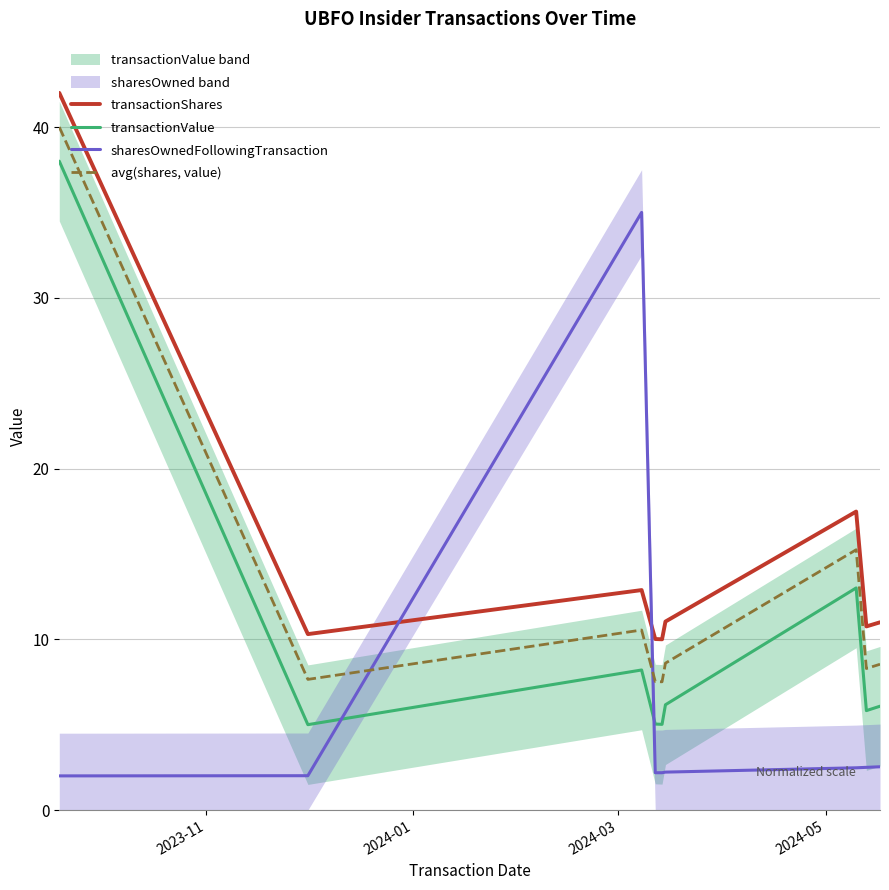

What is the maximum value for transactionValue?

38.0